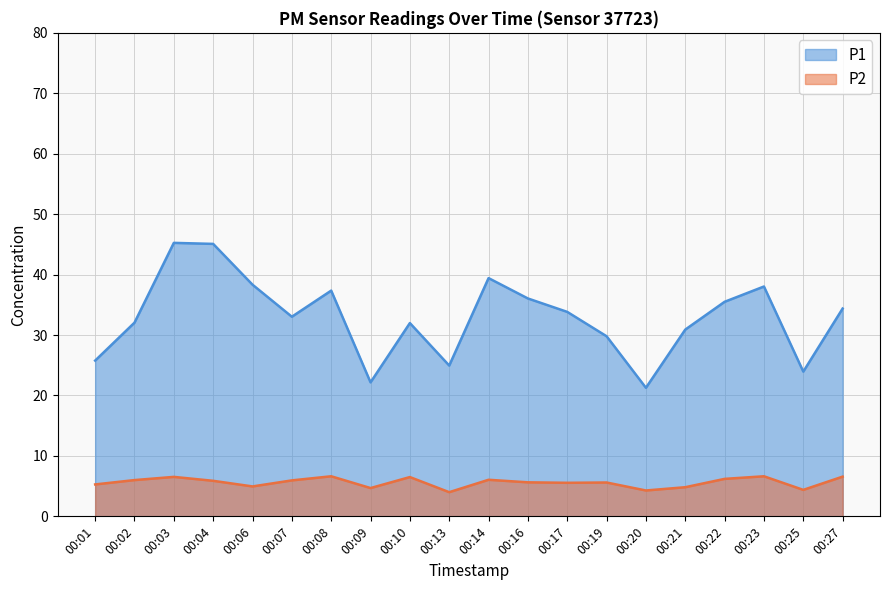

True or false: P1 and P2 intersect in this chart.

False